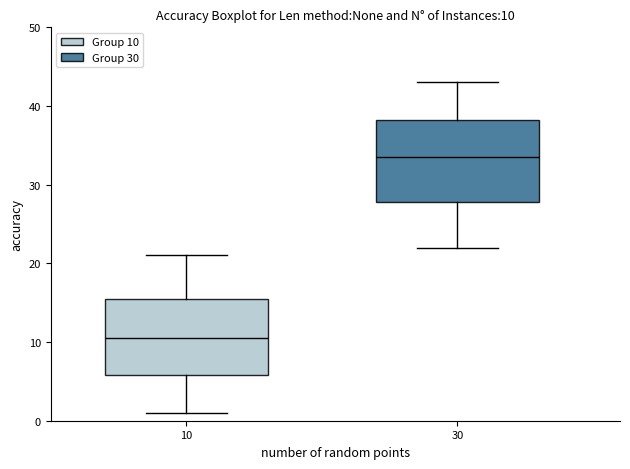

Which box's median line is the lowest?

10